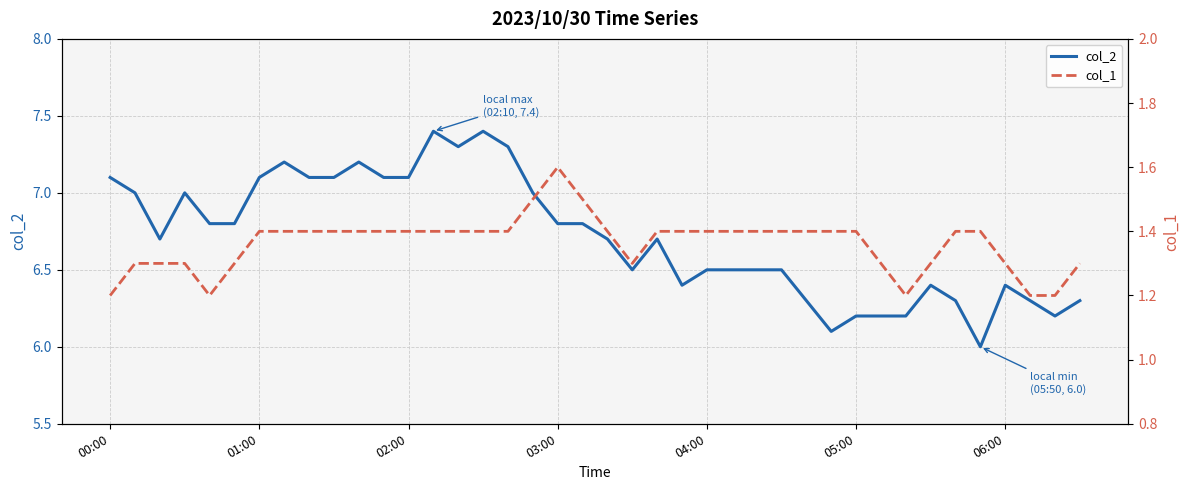

What are all the series names shown in the legend?

col_2, col_1